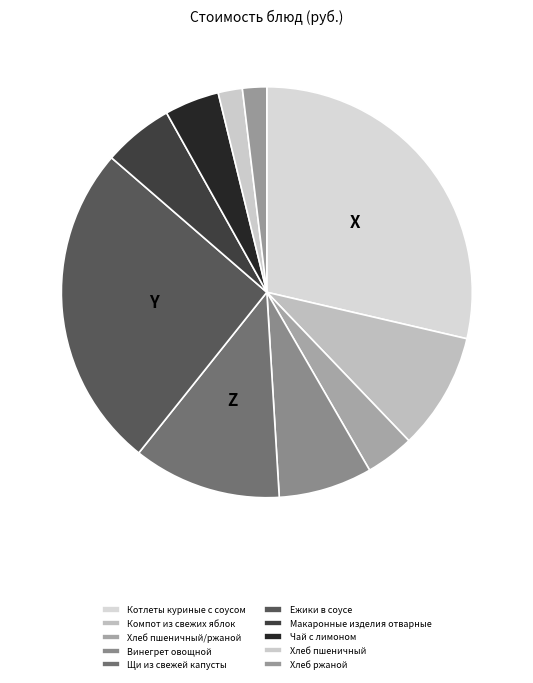

Is there any slice that represents more than half of the pie?

No